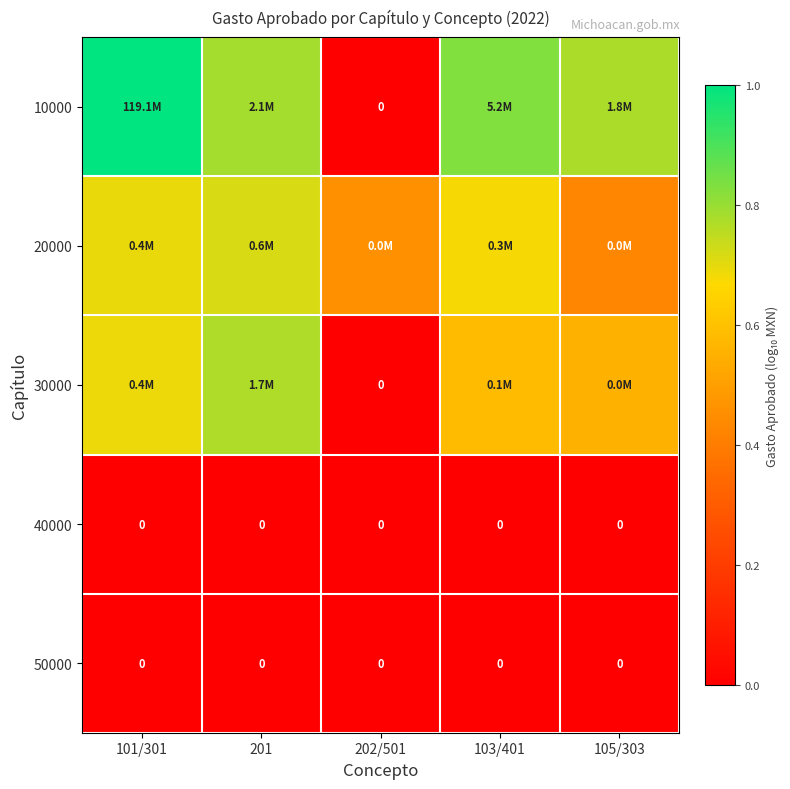

Between 201 and 202/501, which series saw the biggest shift?

10000